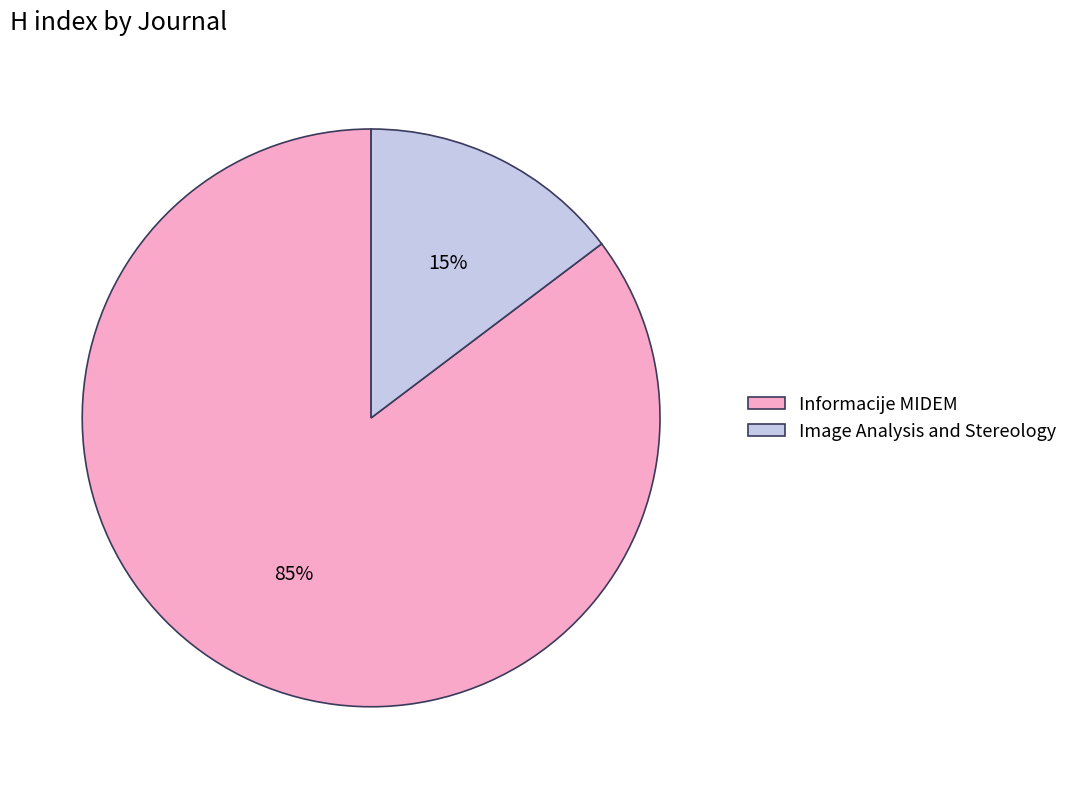

Rank the categories by value from lowest to highest.

Image Analysis and Stereology, Informacije MIDEM